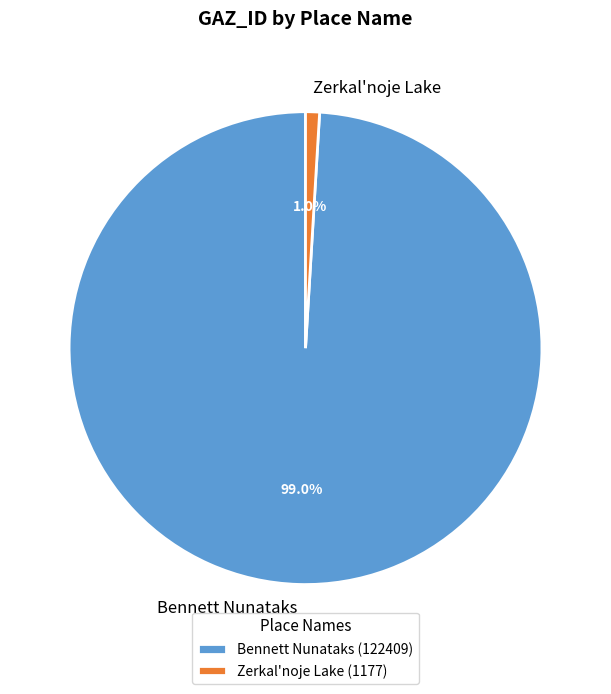

Which slice is the smallest?

Zerkal'noje Lake